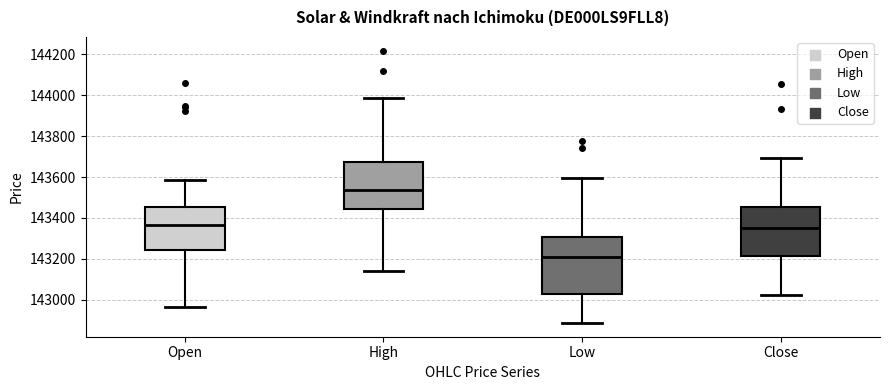

Which box is the tallest, from its lower edge to its upper edge?

Low